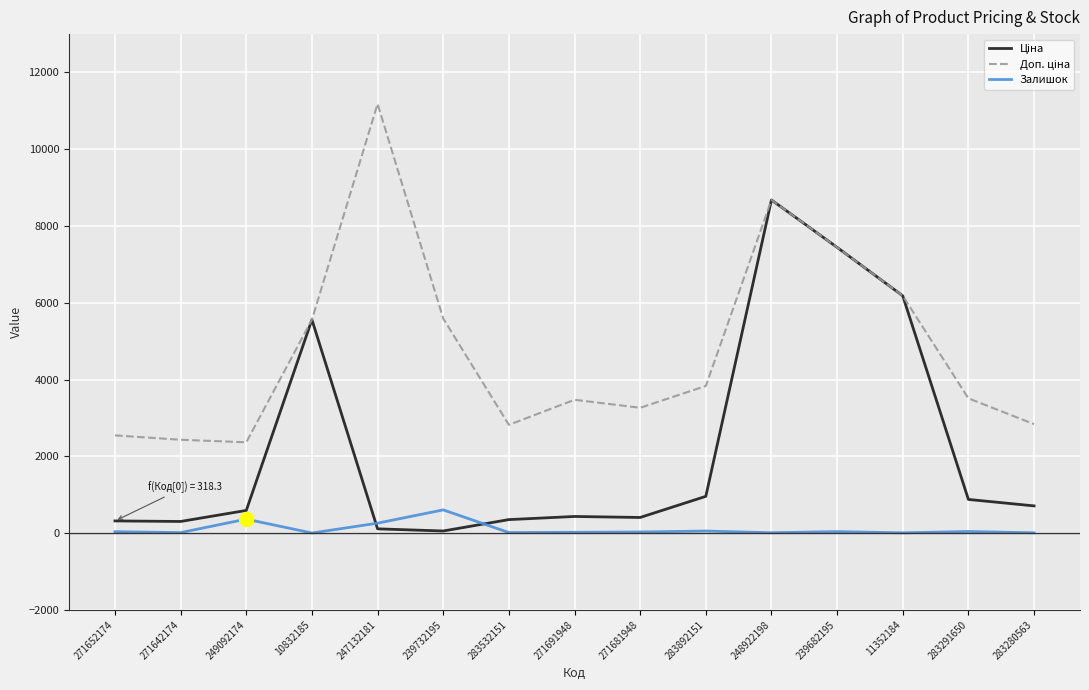

Is it true that Залишок equals 606.0 at 239732195?

True